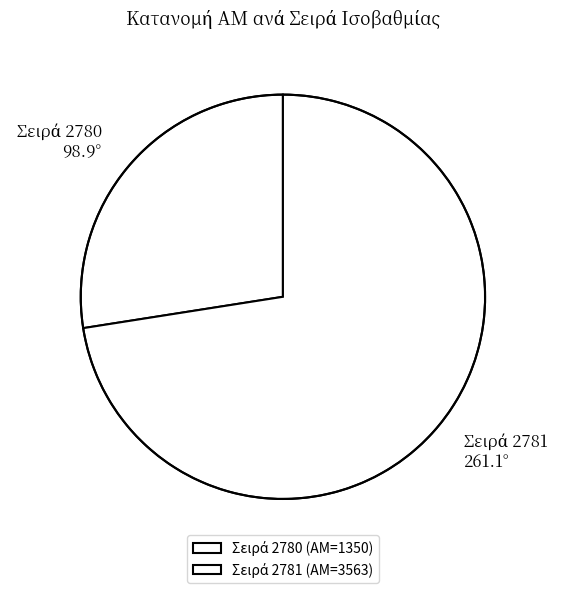

Does any single category account for the majority?

Yes